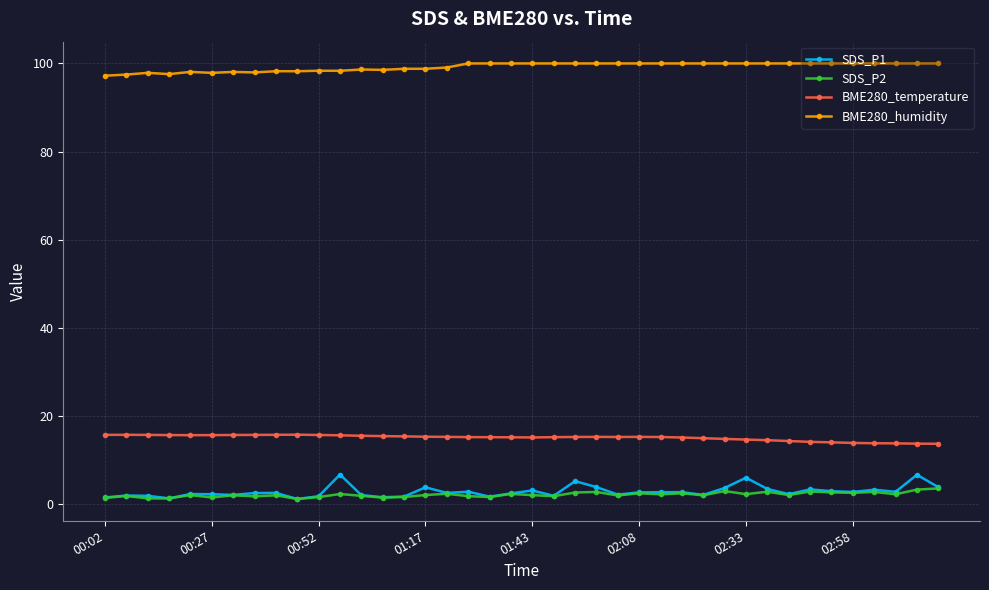

Which series has the largest total across all categories?

BME280_humidity